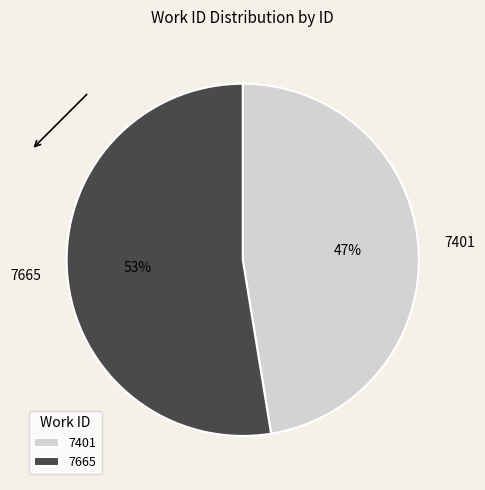

To the nearest percent, what is the average slice percentage?

50%